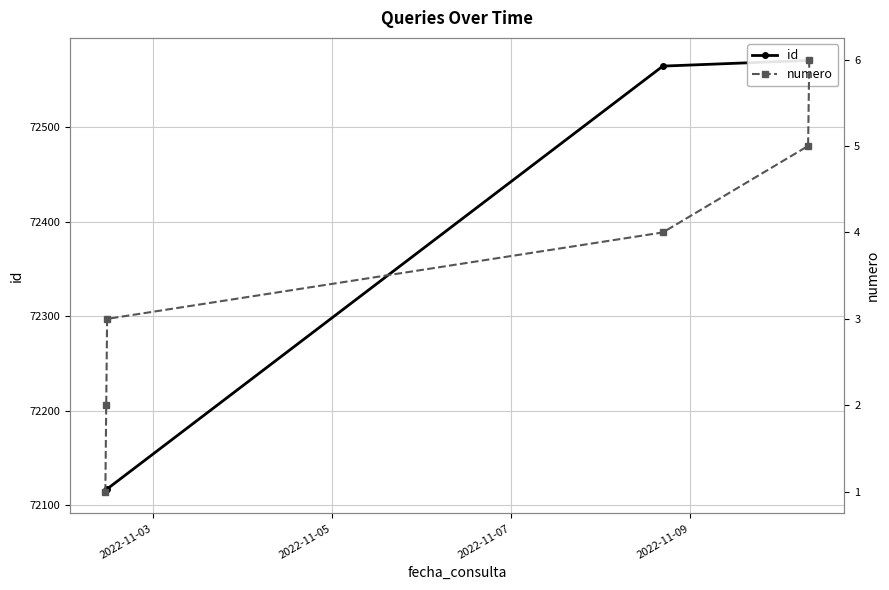

What is the minimum value for id?

72114